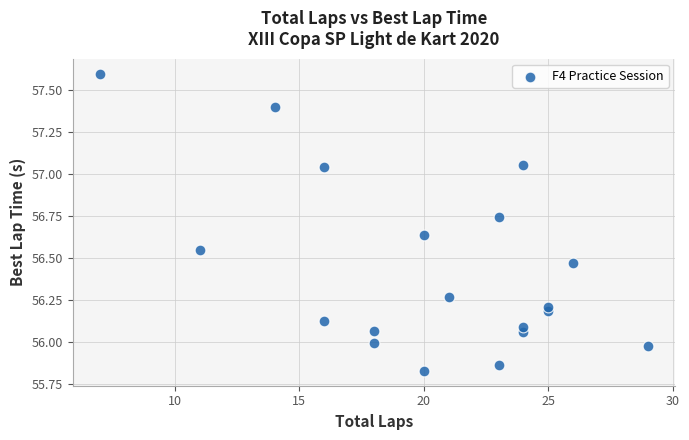

What is the range of Y values (max minus min)?

1.8